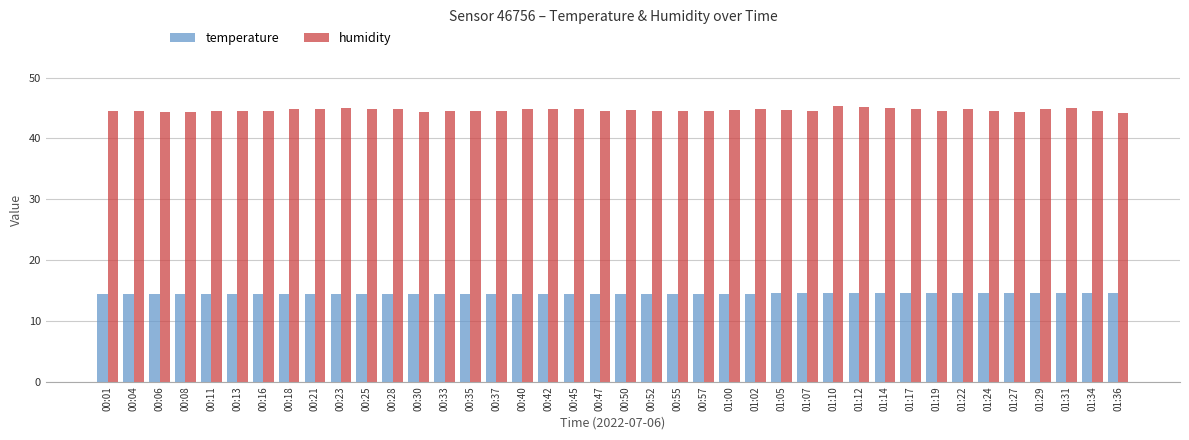

Which series has the widest spread of values?

humidity